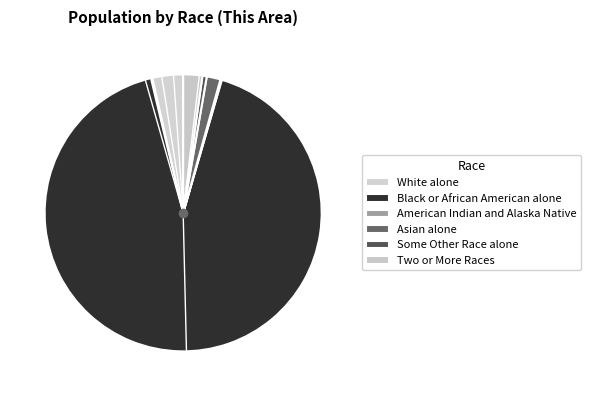

Is it true that Asian alone is 1% of the pie?

False